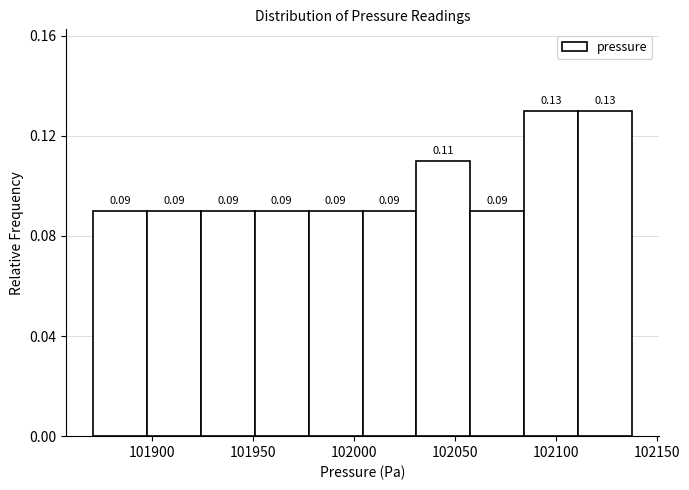

Reading left to right, list every bar in this chart as the range it spans on the x-axis followed by its height. The bar edges are not printed on the chart, so give them approximately, as read against the axis.

101870 to 101900: 0.09
101900 to 101925: 0.09
101925 to 101950: 0.09
101950 to 101980: 0.09
101980 to 102005: 0.09
102005 to 102030: 0.09
102030 to 102060: 0.11
102060 to 102085: 0.09
102085 to 102110: 0.13
102110 to 102140: 0.13